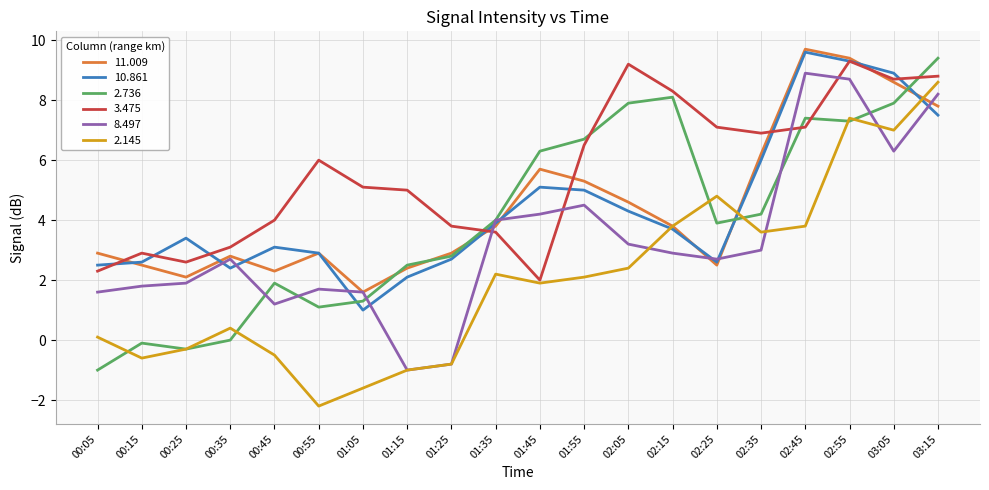

Which series has the largest total across all categories?

3.475